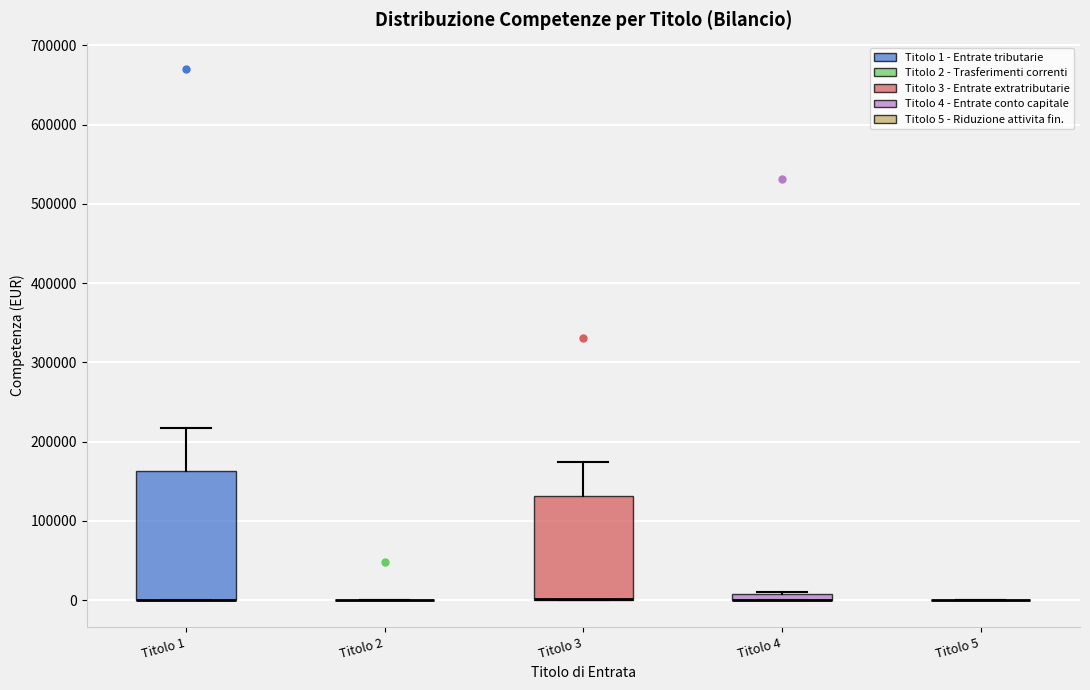

Which box is the tallest, from its lower edge to its upper edge?

Titolo 1